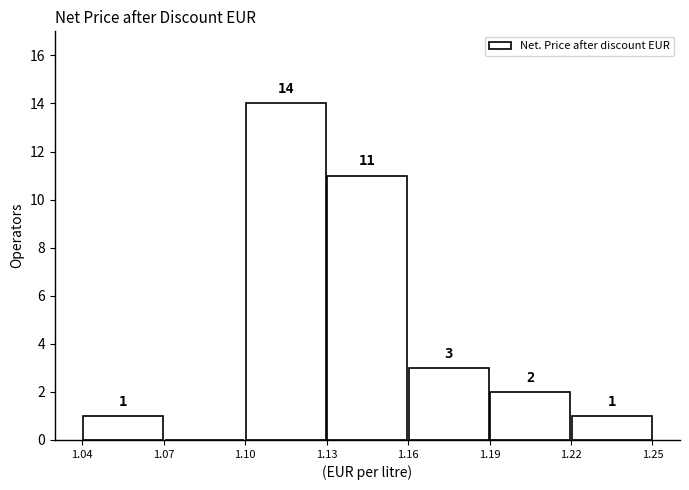

Which range on the x-axis has the tallest bar?

1.10 to 1.13